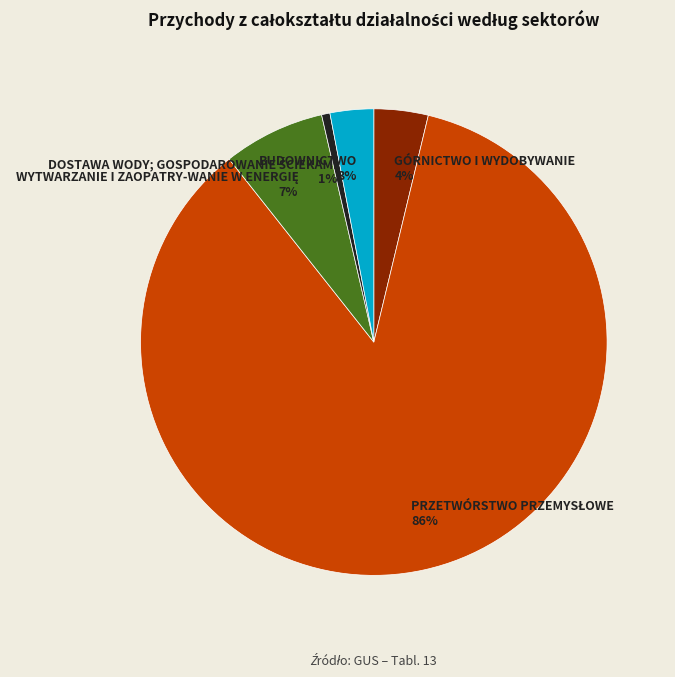

To the nearest percent, what portion does GÓRNICTWO I WYDOBYWANIE represent?

4%